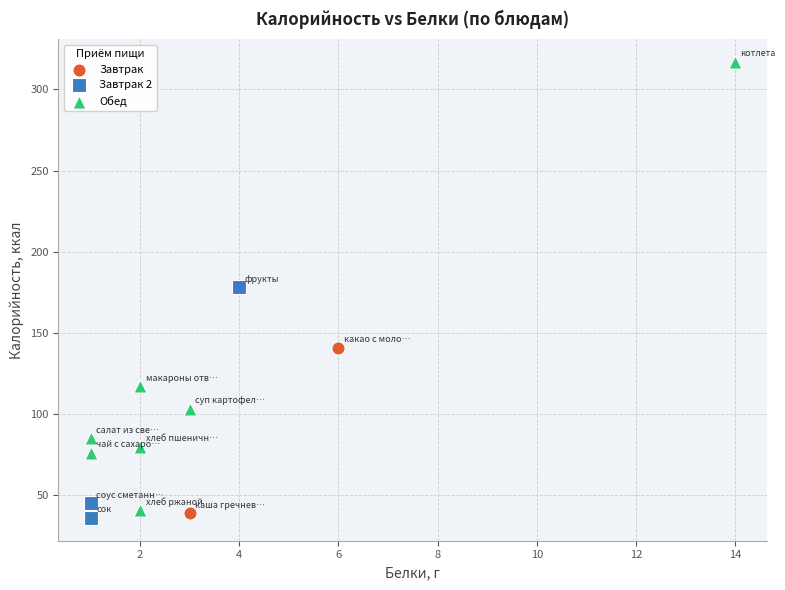

Which series contains the lowest Y value?

Завтрак 2